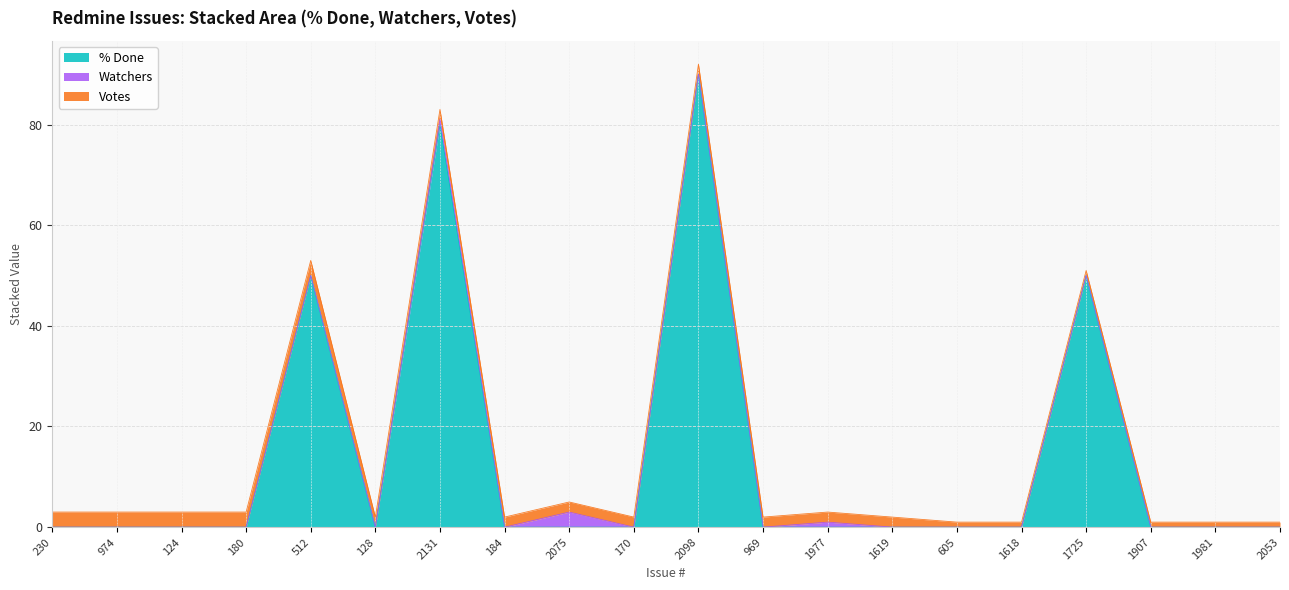

What is the spread (max minus min) of values at 2075?

3